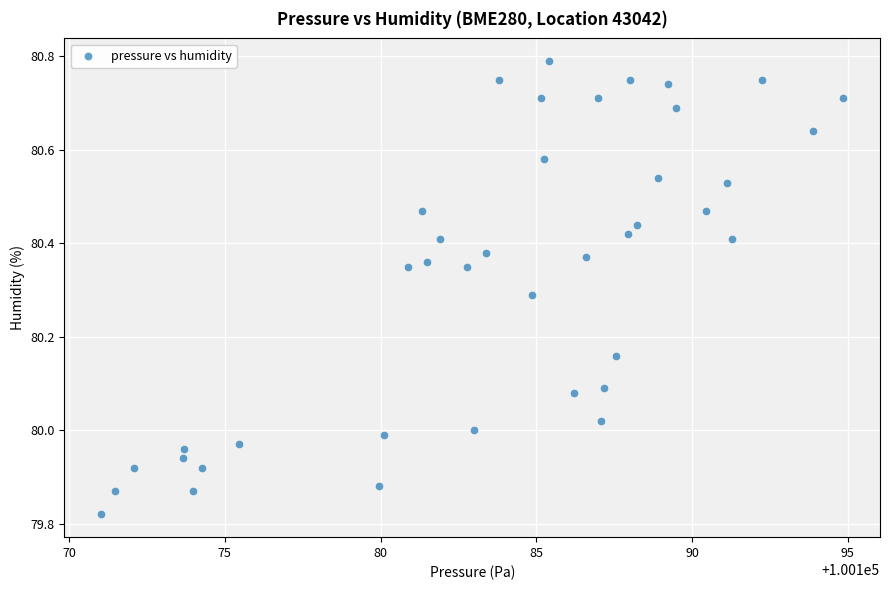

What is the range of Y values (max minus min)?

1.0